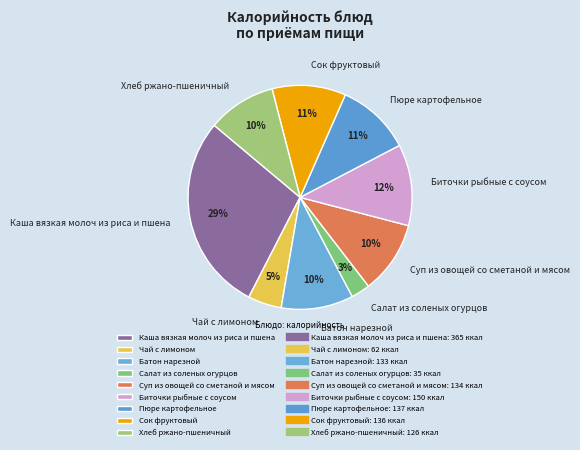

How many slices are in this pie chart?

9